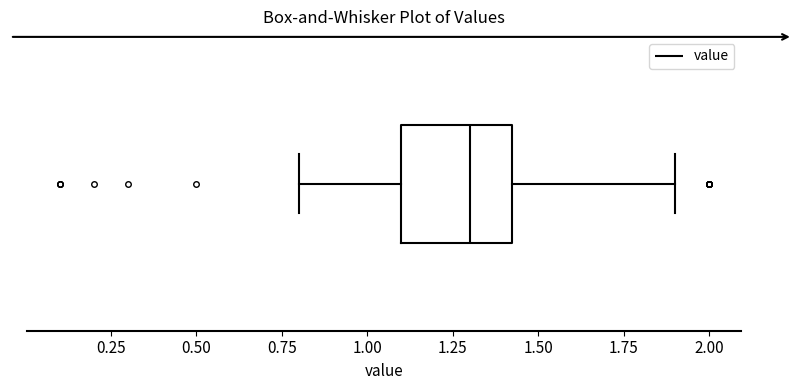

Where is the right edge of the box on the x-axis? The values are not printed on the chart, so give them approximately, as read against the axis.

1.45